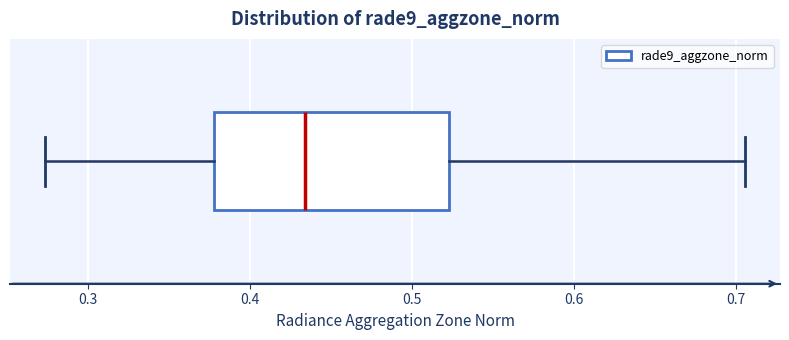

Where does the median line of the box sit on the x-axis? The values are not printed on the chart, so give them approximately, as read against the axis.

0.43